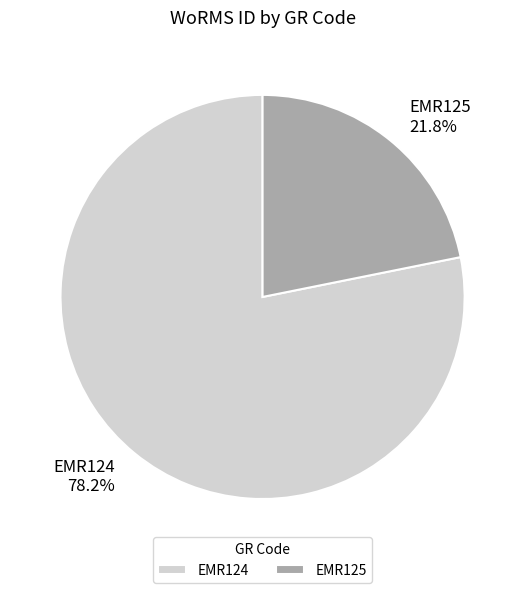

How many segments does this pie chart have?

2